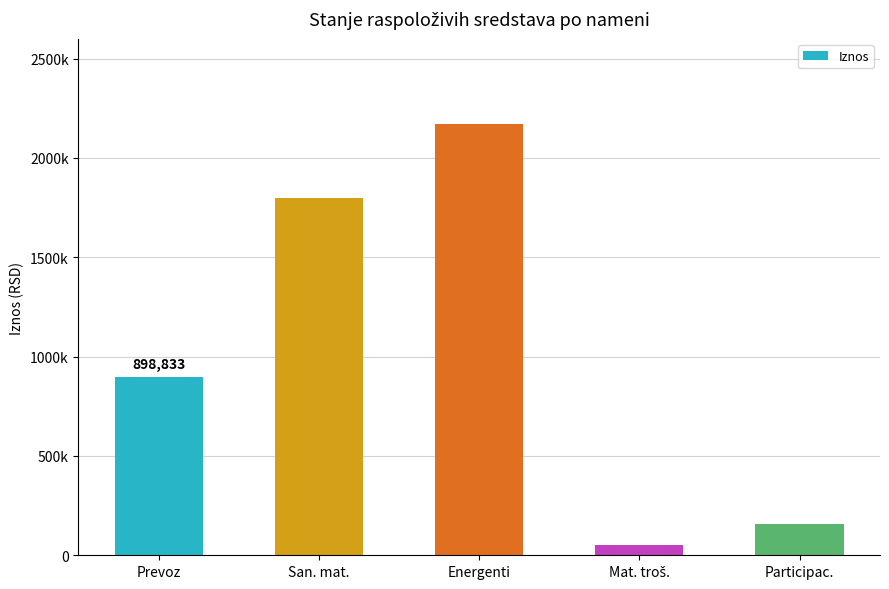

Which label corresponds to the largest value in the chart?

Energenti